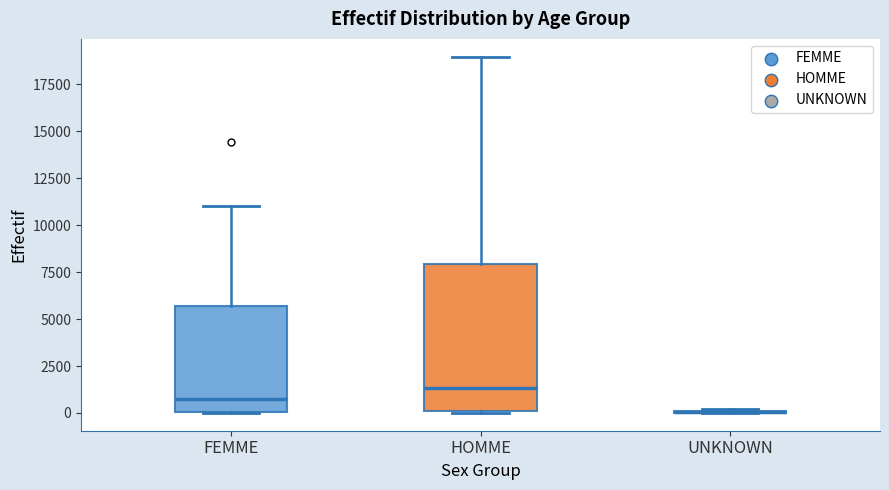

Reading left to right, read every box against the y-axis: the position of its median line, the range the box covers, and the ends of its whiskers. The values are not printed on the chart, so give them approximately, as read against the axis.

FEMME: median 1000, box 0 to 5500, whiskers 0 to 11000
HOMME: median 1500, box 0 to 8000, whiskers 0 to 19000
UNKNOWN: box collapsed to a line at 0, whiskers 0 to 0